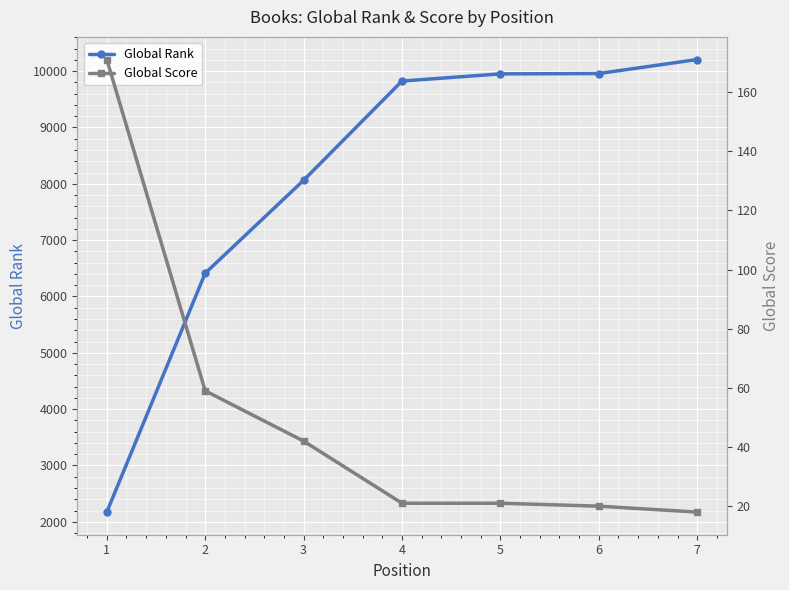

What is the value of the Global Score point at the 5th from the left?

21